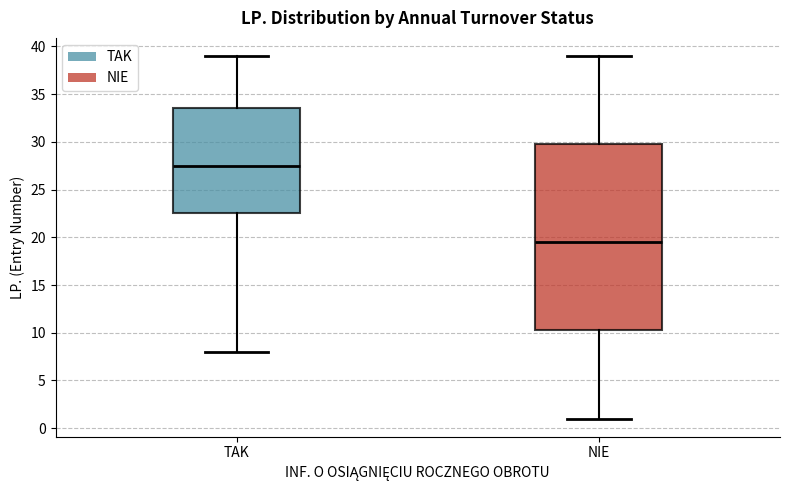

Which box has the highest median line?

TAK